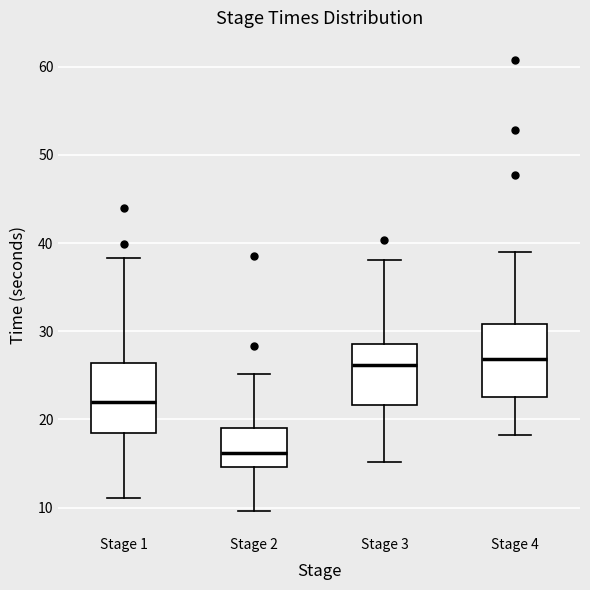

Reading left to right, read every box against the y-axis: the position of its median line, the range the box covers, and the ends of its whiskers. The values are not printed on the chart, so give them approximately, as read against the axis.

Stage 1: median 22, box 18 to 26, whiskers 11 to 38
Stage 2: median 16, box 15 to 19, whiskers 10 to 25
Stage 3: median 26, box 22 to 29, whiskers 15 to 38
Stage 4: median 27, box 23 to 31, whiskers 18 to 39